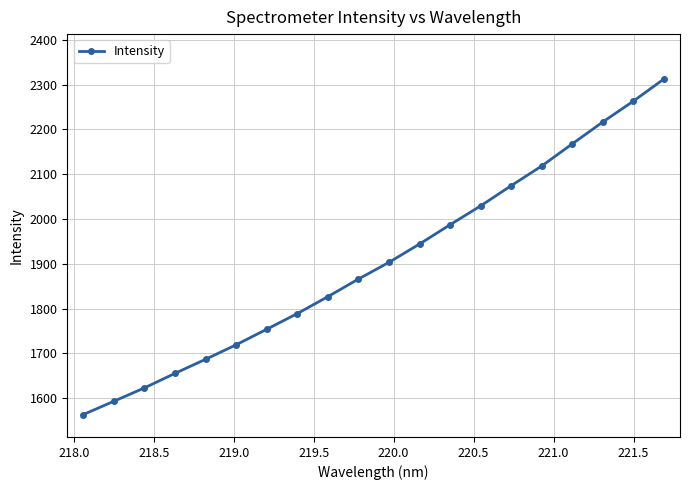

What is the minimum value shown in the chart?

1563.5